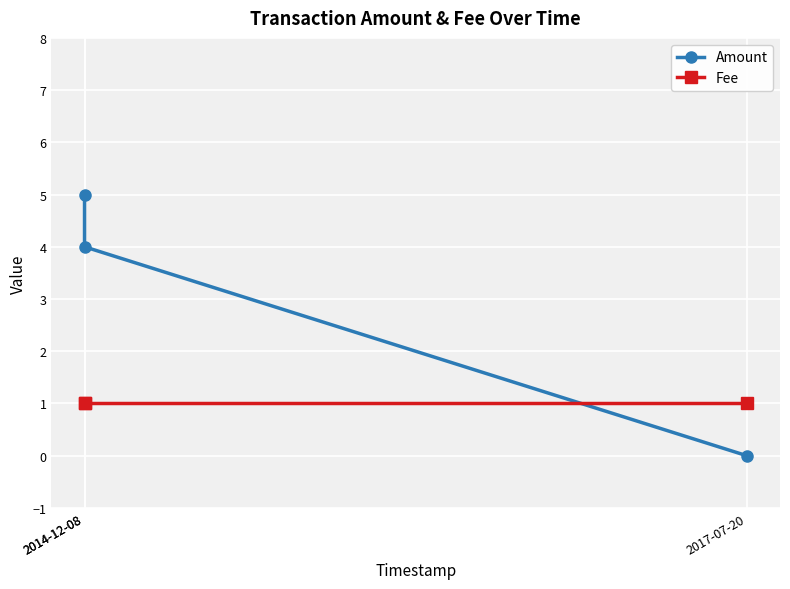

What is the highest value of the Amount series?

5